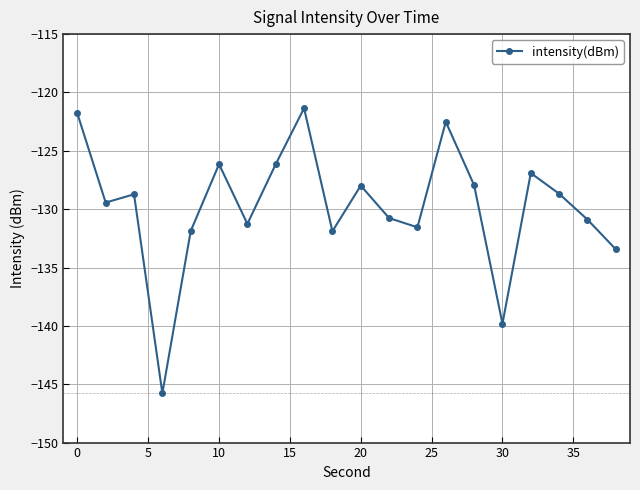

What is the difference between the maximum and minimum values?

24.4